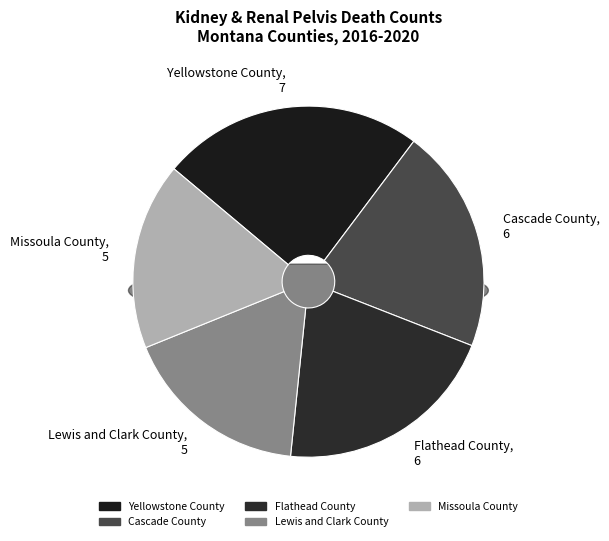

Rank the categories by value from highest to lowest.

Yellowstone County, Cascade County, Flathead County, Lewis and Clark County, Missoula County